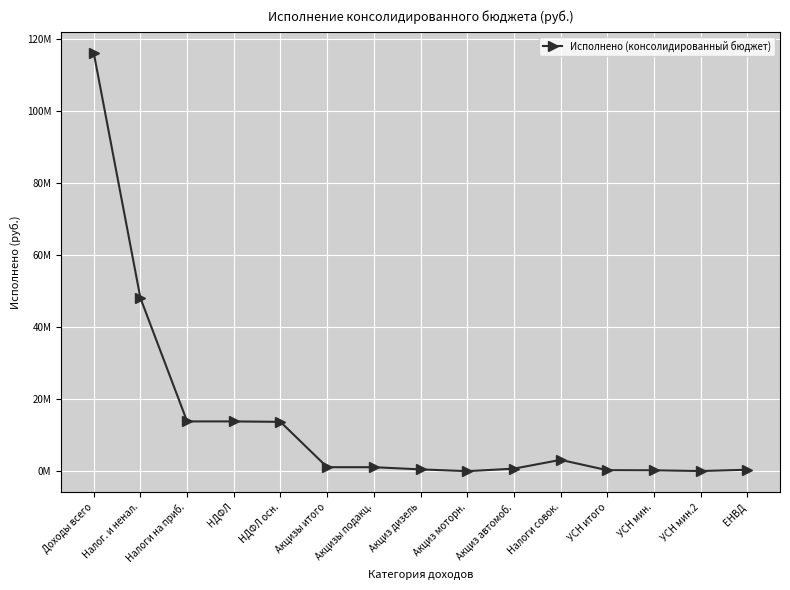

Where does the data first go above 1103059?

Доходы всего